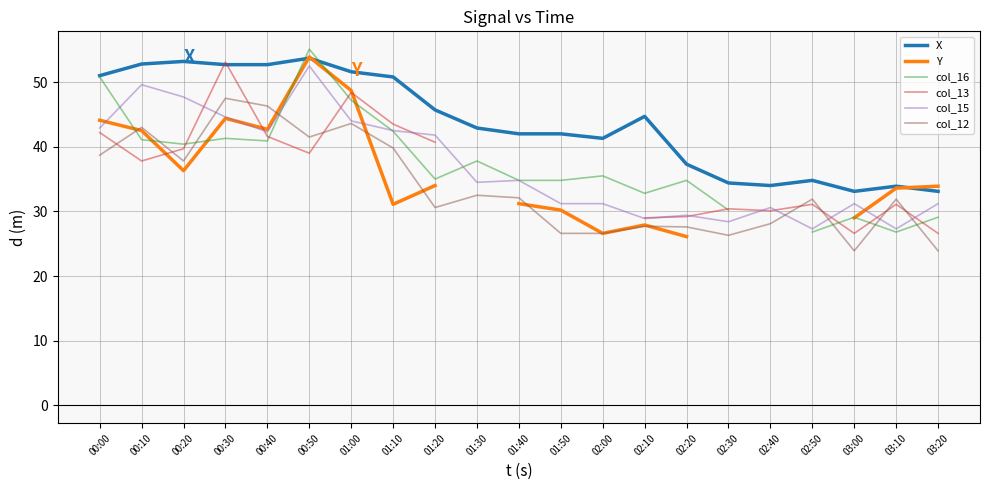

What is the difference between the highest and lowest values at 02:30?

8.1